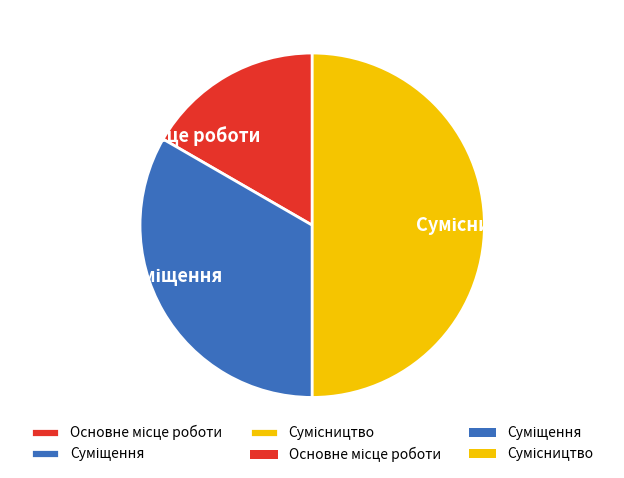

What is the largest slice in the pie chart?

Сумісництво